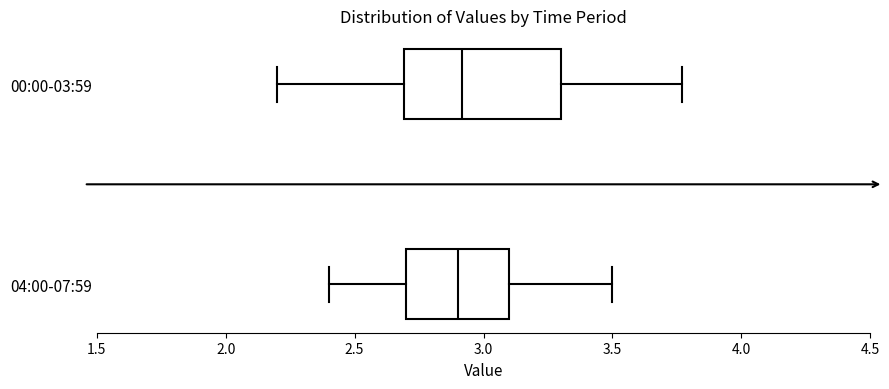

Comparing the boxes themselves (not the whiskers), which one is the widest?

00:00-03:59